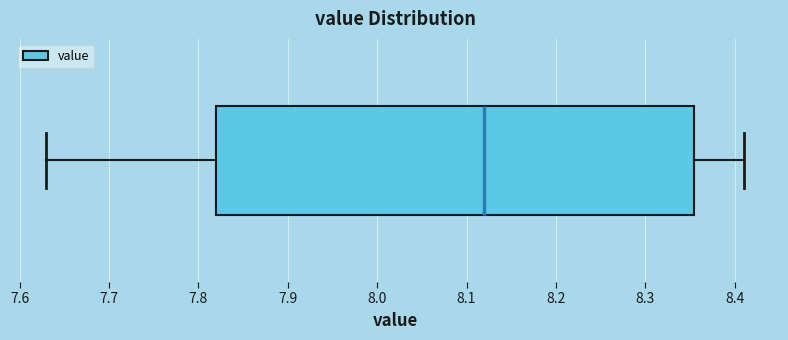

Where does the left whisker of the box end on the x-axis? The values are not printed on the chart, so give them approximately, as read against the axis.

7.63